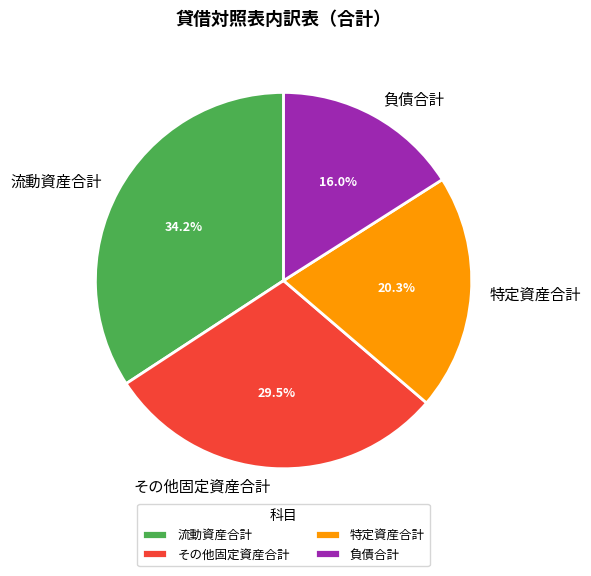

Between その他固定資産合計 and 負債合計, which is larger?

その他固定資産合計